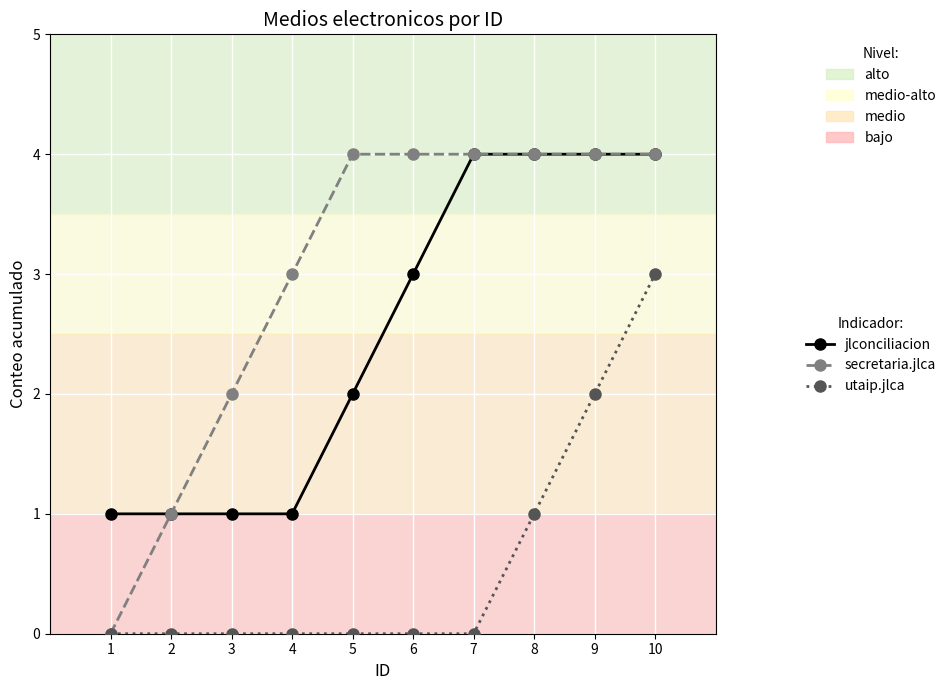

True or false: jlconciliacion and utaip.jlca cross at least once.

False